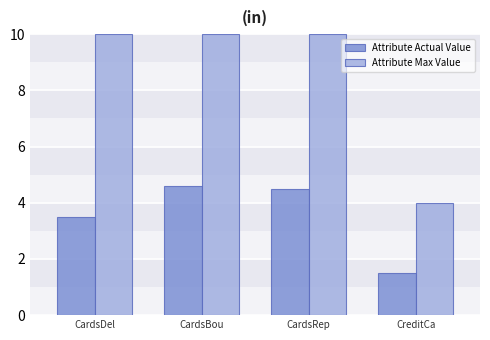

Is it true that Attribute Actual Value equals 2.0 at CreditCa?

False